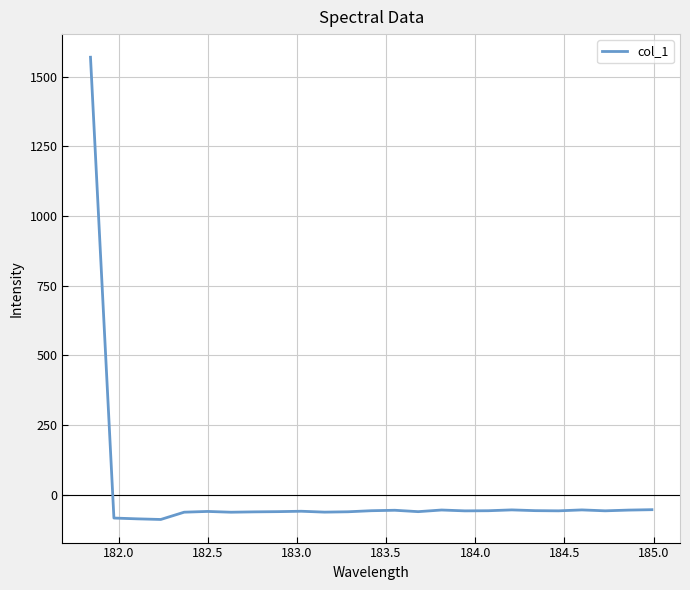

How many values are below -57?

18